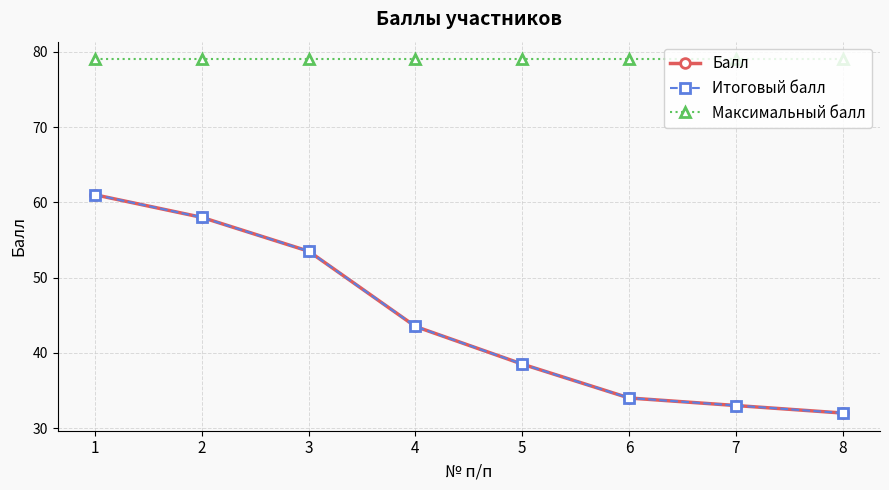

True or false: Балл has more than 0 interior local peaks.

False